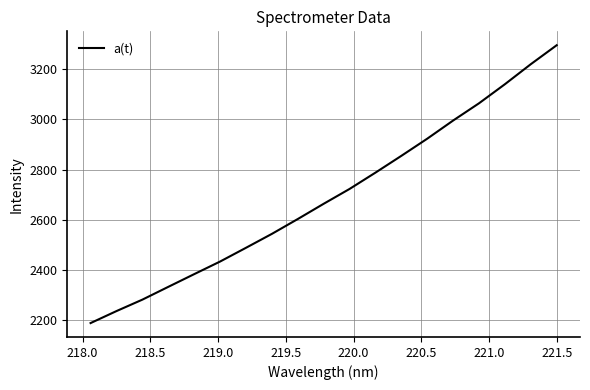

What is the smallest value displayed?

2187.8